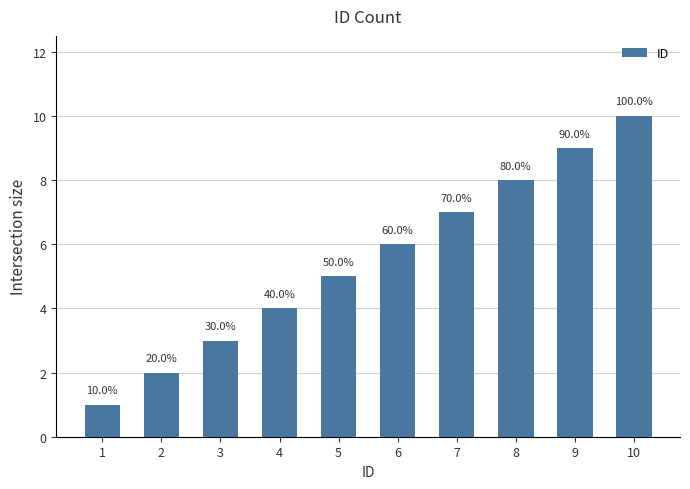

Rank the categories by value from lowest to highest.

1, 2, 3, 4, 5, 6, 7, 8, 9, 10